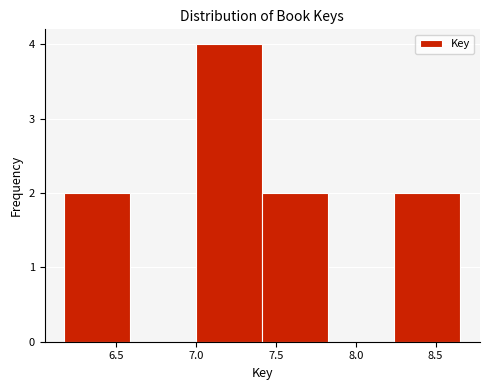

Reading left to right, list every bar in this chart as the range it spans on the x-axis followed by its height. Neither the bar edges nor the heights are printed on the chart, so give them approximately, as read against the axes.

6.20 to 6.60: 2
6.60 to 7.00: 0
7.00 to 7.40: 4
7.40 to 7.85: 2
7.85 to 8.25: 0
8.25 to 8.65: 2